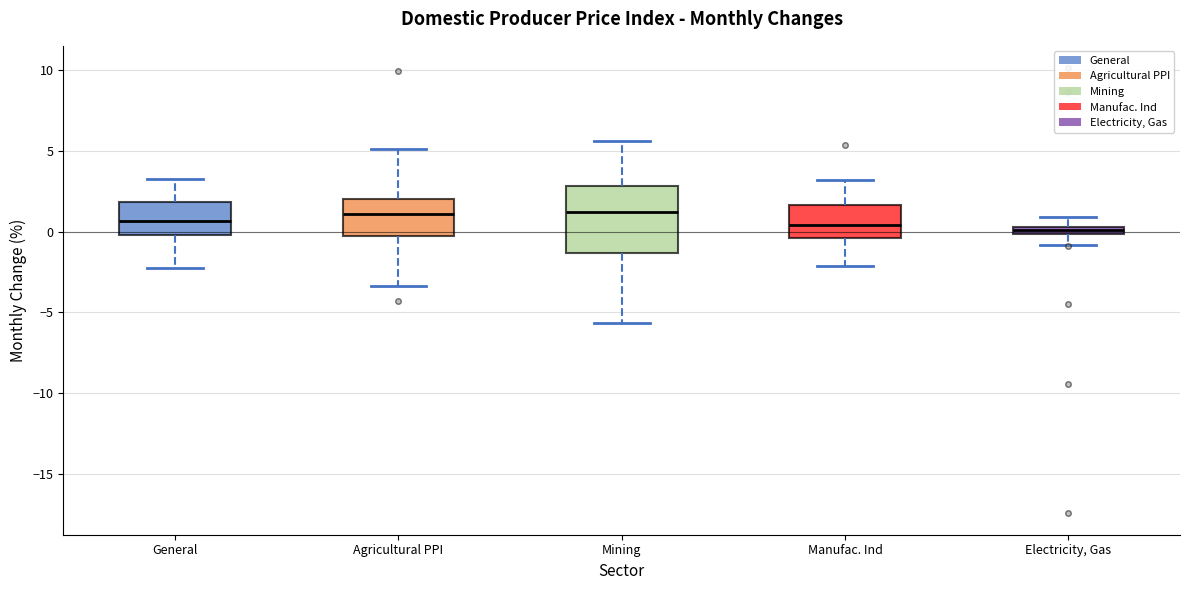

Where is the lower edge of the box for Electricity, Gas on the y-axis? The values are not printed on the chart, so give them approximately, as read against the axis.

0.0